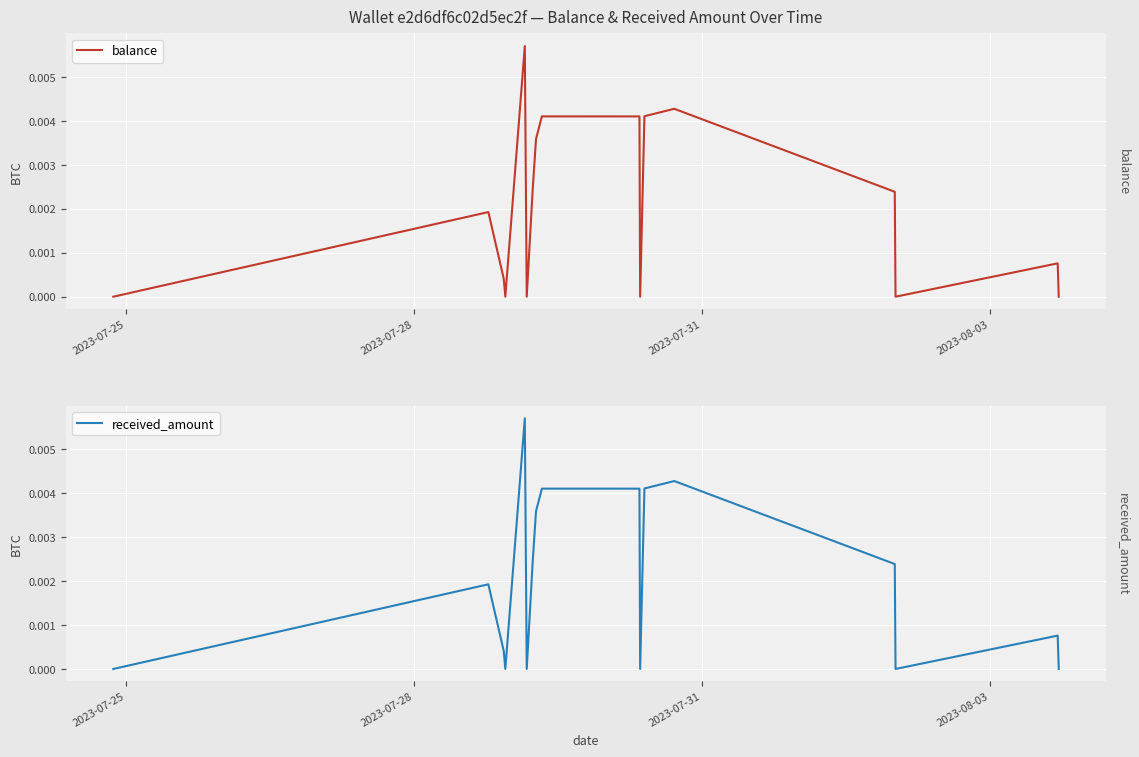

Which series has the widest spread of values?

balance